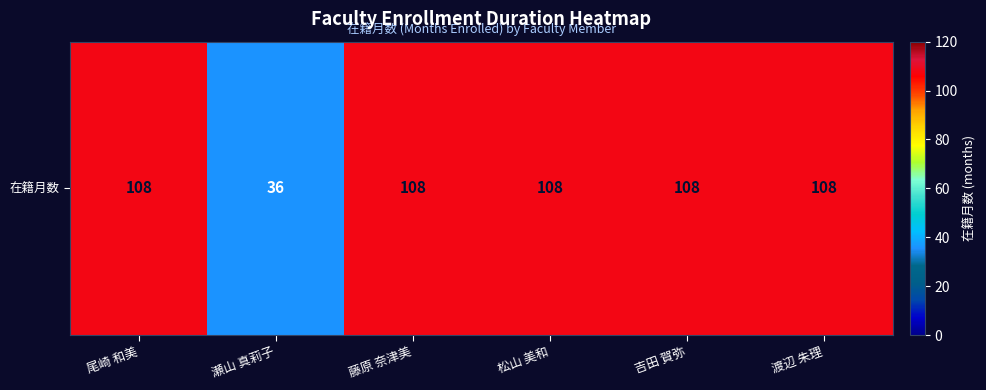

What value does the data have at 尾崎 和美?

108